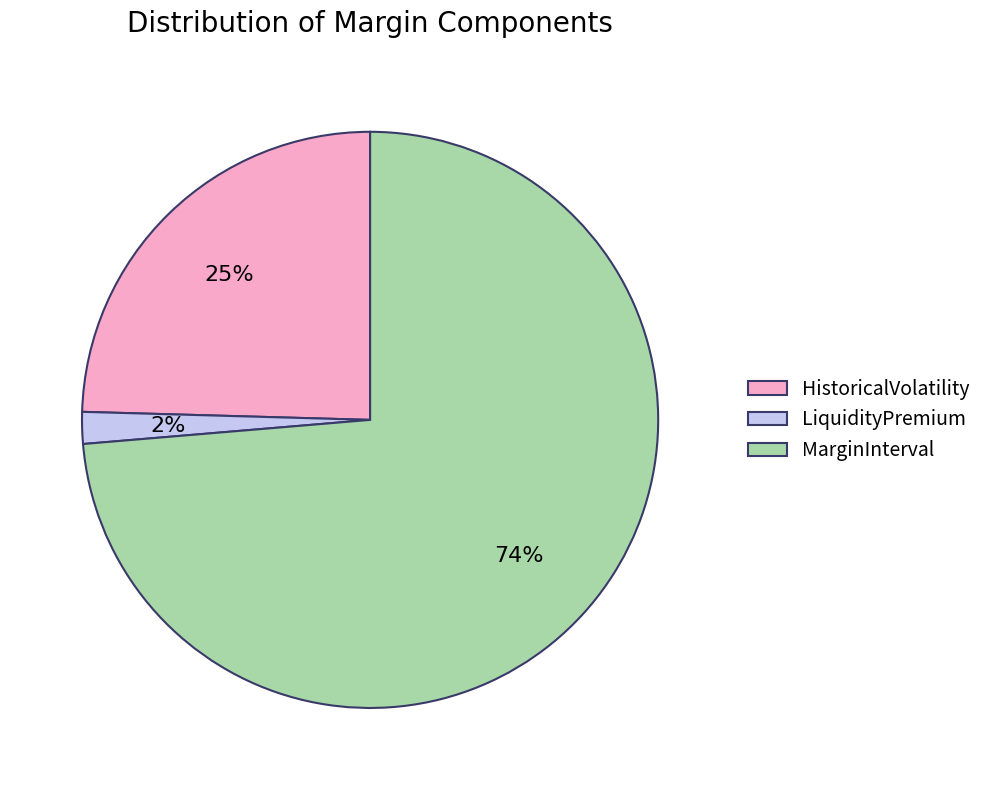

Is there a majority slice in this chart?

Yes